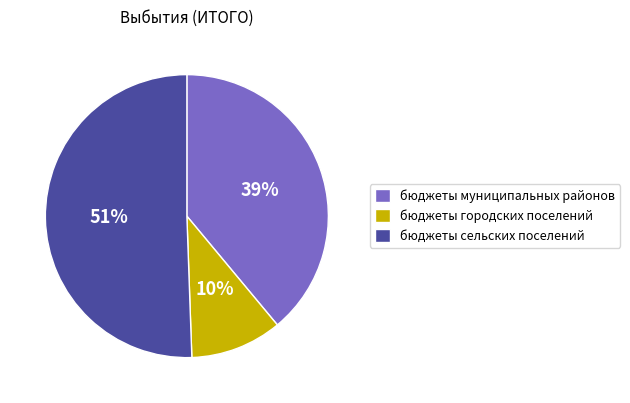

Which category has the biggest portion of the pie?

бюджеты сельских поселений